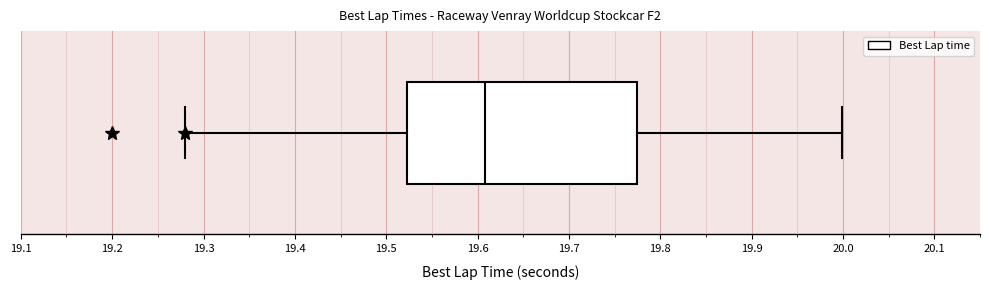

Where is the left edge of the box on the x-axis? The values are not printed on the chart, so give them approximately, as read against the axis.

19.52